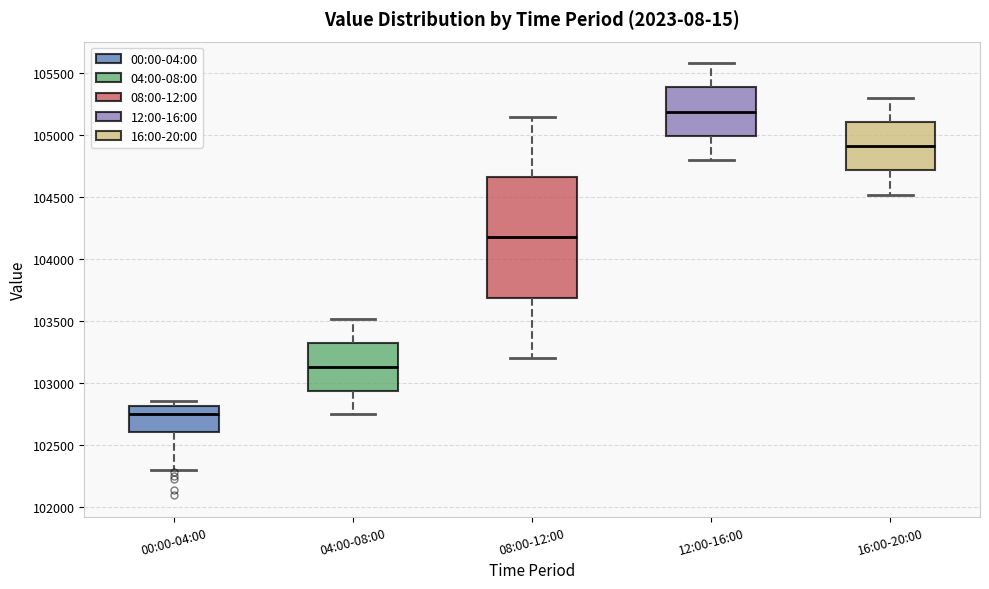

Which box has the lowest median line?

00:00-04:00